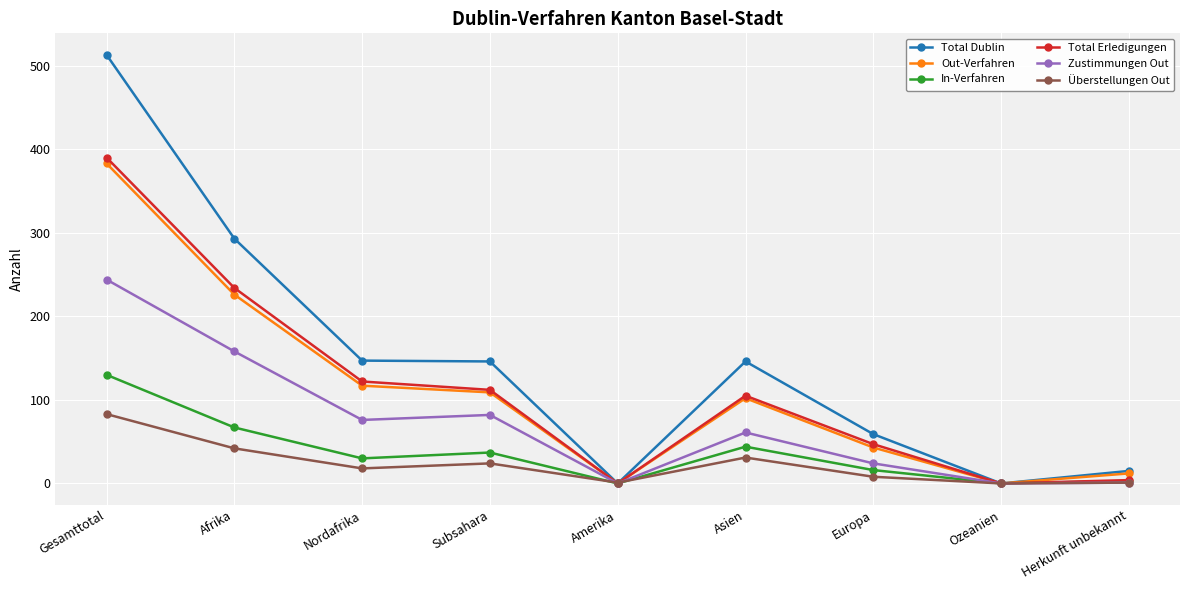

What is the approximate value of Überstellungen Out at Gesamttotal, to the nearest 5?

85